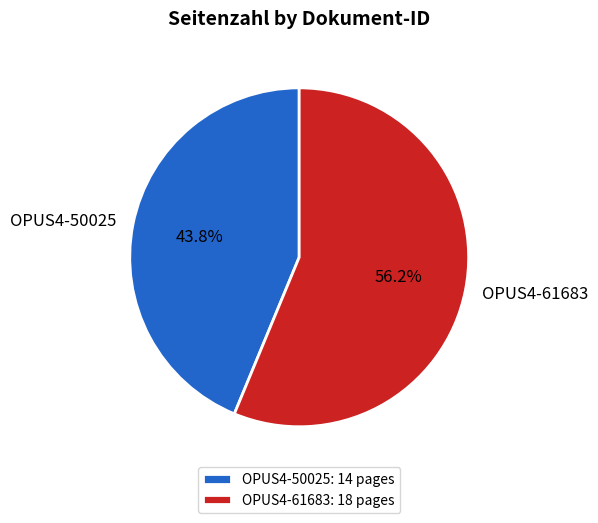

Do OPUS4-61683 and OPUS4-50025 together represent more than half of the pie?

Yes